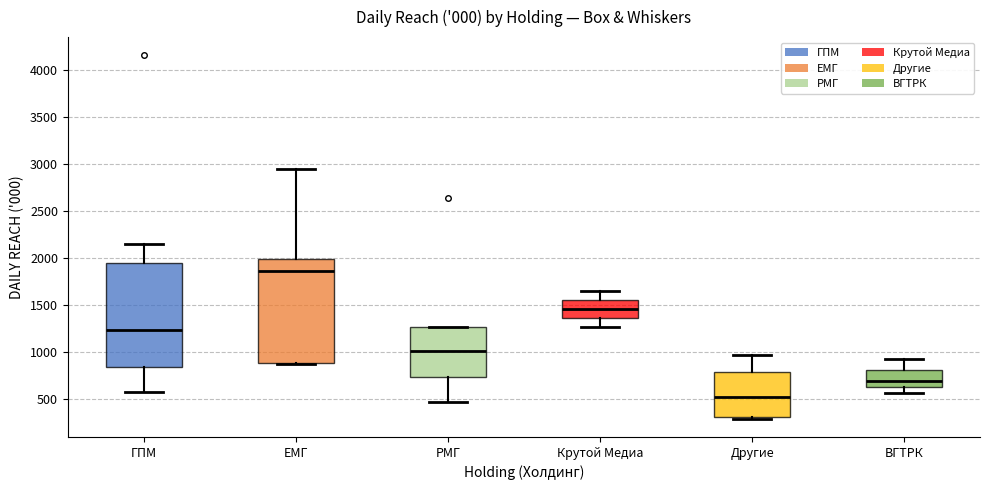

Where is the lower edge of the box for Крутой Медиа on the y-axis? The values are not printed on the chart, so give them approximately, as read against the axis.

1350